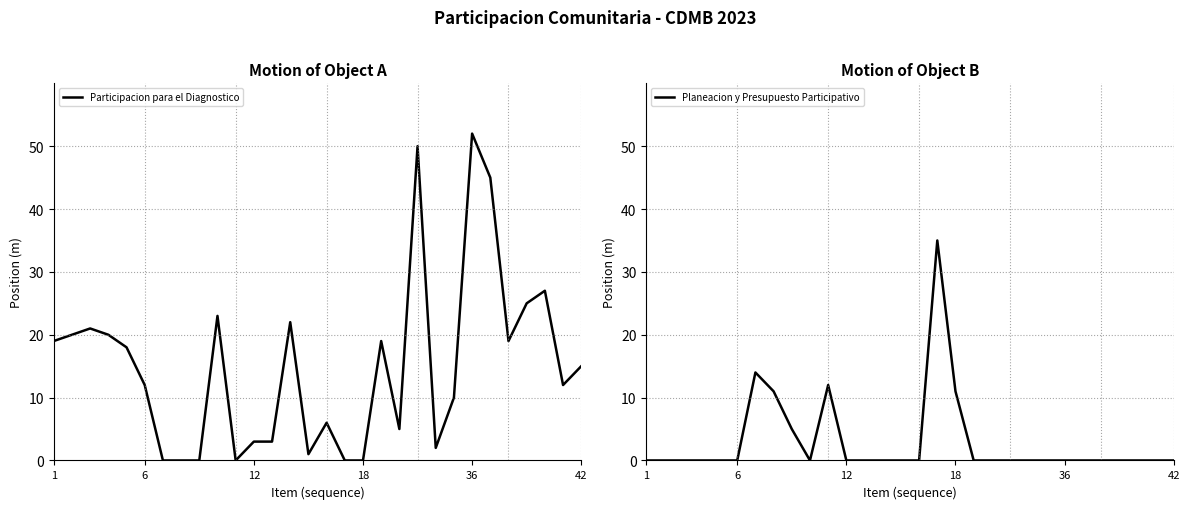

List the series in order of their overall mean, highest first.

Participacion para el Diagnostico, Planeacion y Presupuesto Participativo